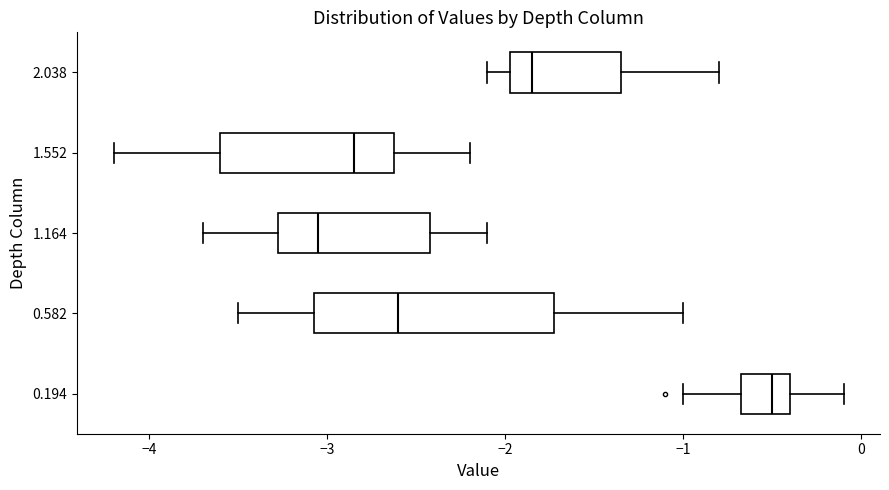

Reading bottom to top, transcribe this box plot: for each box, give where its median line is, the range the box spans, and where its two whiskers end, as read against the x-axis. The values are not printed on the chart, so give them approximately, as read against the axis.

0.194: median -0.5, box -0.7 to -0.4, whiskers -1.0 to -0.1
0.582: median -2.6, box -3.1 to -1.7, whiskers -3.5 to -1.0
1.164: median -3.0, box -3.3 to -2.4, whiskers -3.7 to -2.1
1.552: median -2.8, box -3.6 to -2.6, whiskers -4.2 to -2.2
2.038: median -1.8, box -2.0 to -1.3, whiskers -2.1 to -0.8